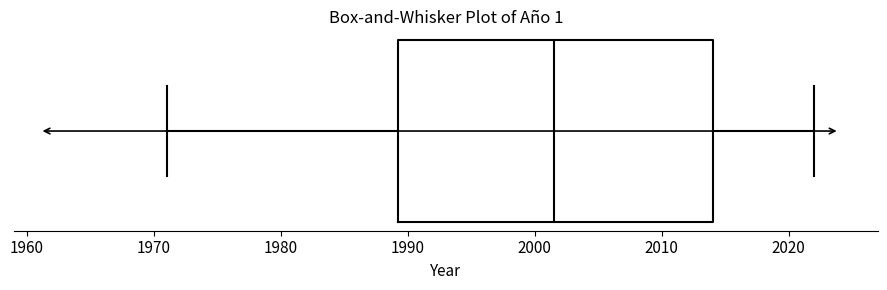

Transcribe this box plot: give where the median line is, the range the box spans, and where the two whiskers end, as read against the x-axis. The values are not printed on the chart, so give them approximately, as read against the axis.

median 2002, box 1989 to 2014, whiskers 1971 to 2022